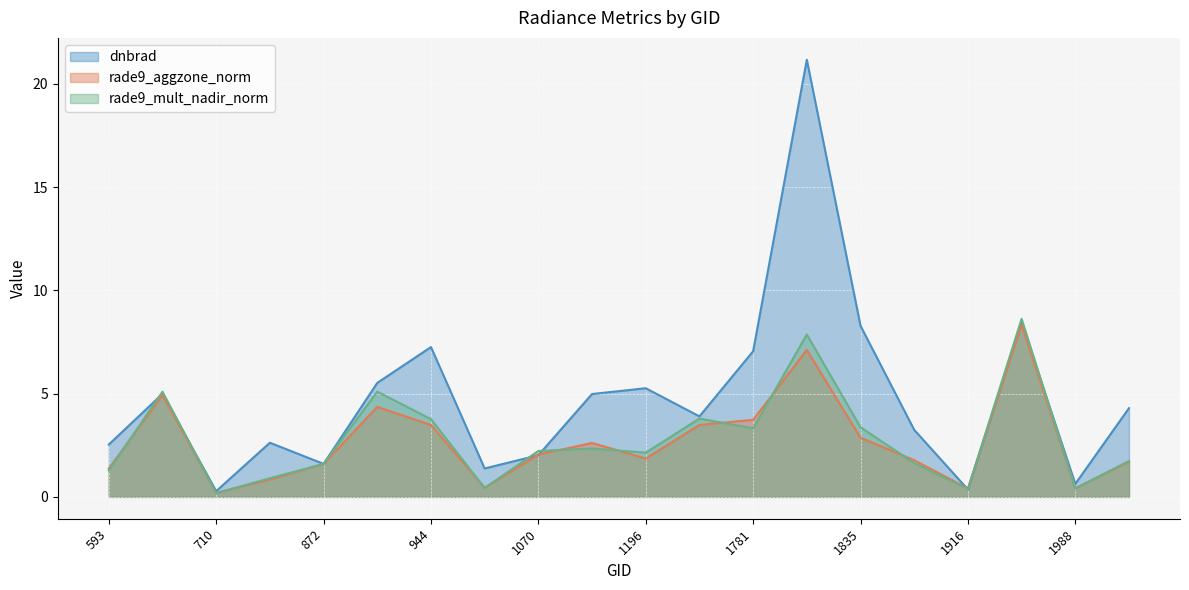

What is the total value across all series at 1817?

36.1